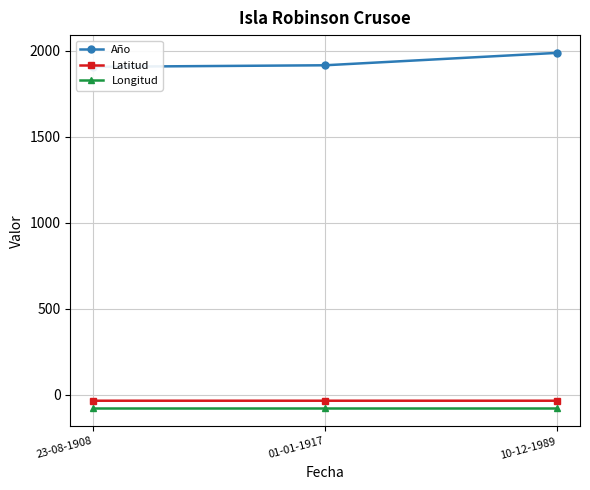

At which category is the sum across all series the highest?

10-12-1989